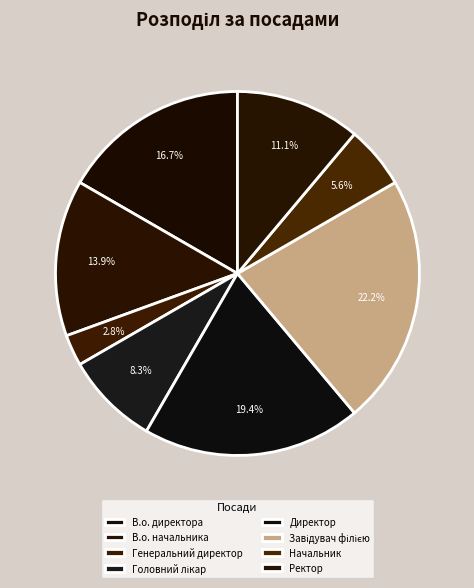

Is it true that Начальник is 6% of the pie?

True